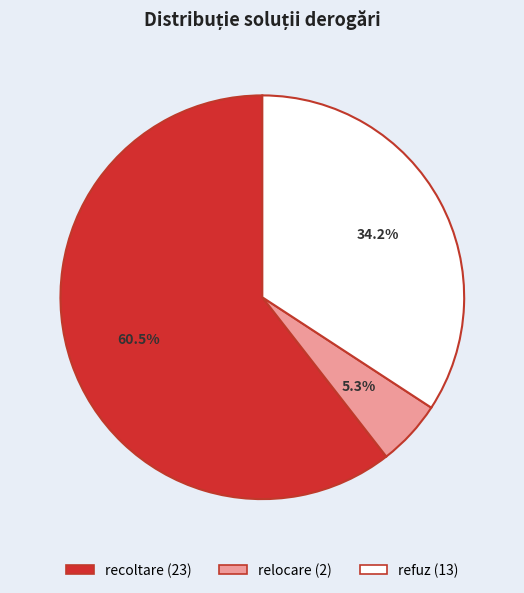

How much of the chart is everything except refuz?

65.8%